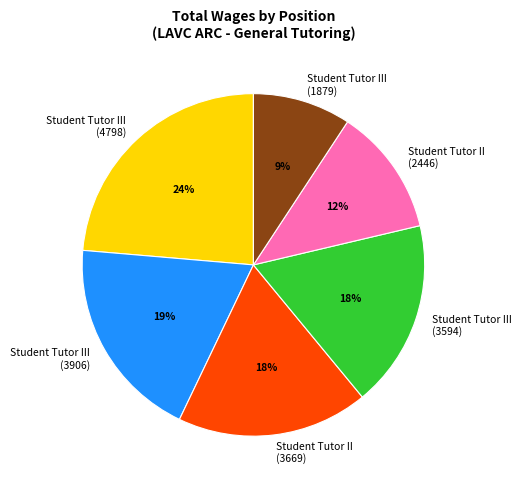

Which slice is the smallest?

Student Tutor III (1879)